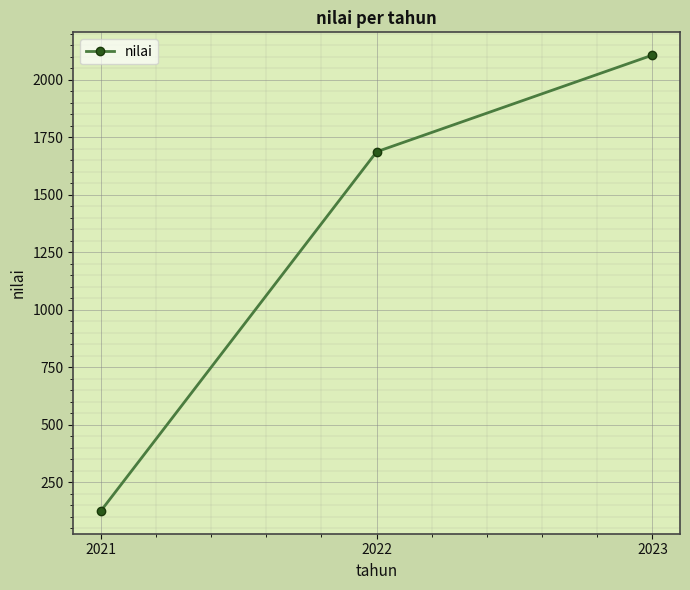

List the labels in order of value, smallest first.

2021, 2022, 2023